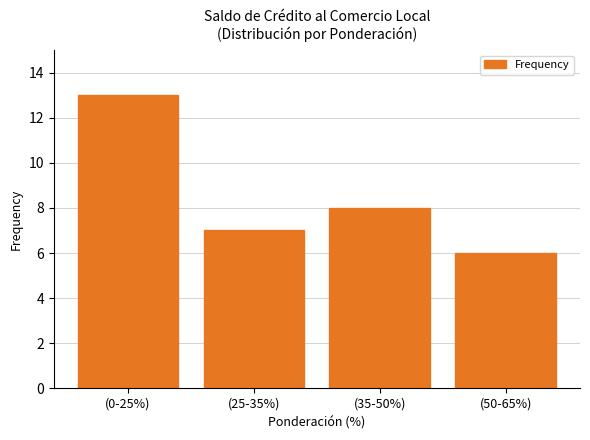

Reading left to right, what are all the values shown in this chart?

(0-25%)=13	(25-35%)=7	(35-50%)=8	(50-65%)=6